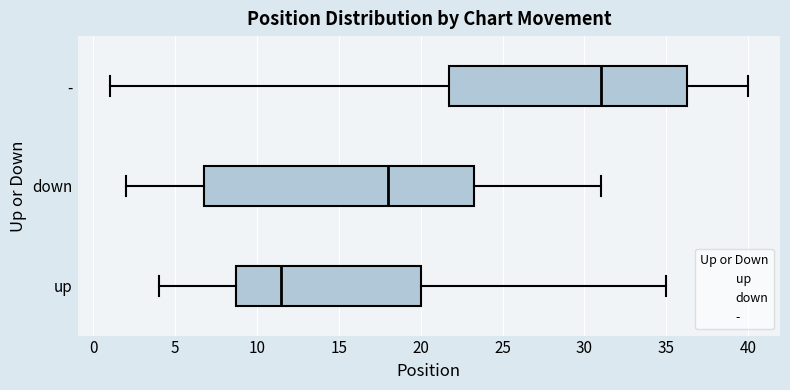

Reading bottom to top, transcribe this box plot: for each box, give where its median line is, the range the box spans, and where its two whiskers end, as read against the x-axis. The values are not printed on the chart, so give them approximately, as read against the axis.

up: median 11.5, box 9.0 to 20.0, whiskers 4.0 to 35.0
down: median 18.0, box 7.0 to 23.5, whiskers 2.0 to 31.0
-: median 31.0, box 22.0 to 36.5, whiskers 1.0 to 40.0